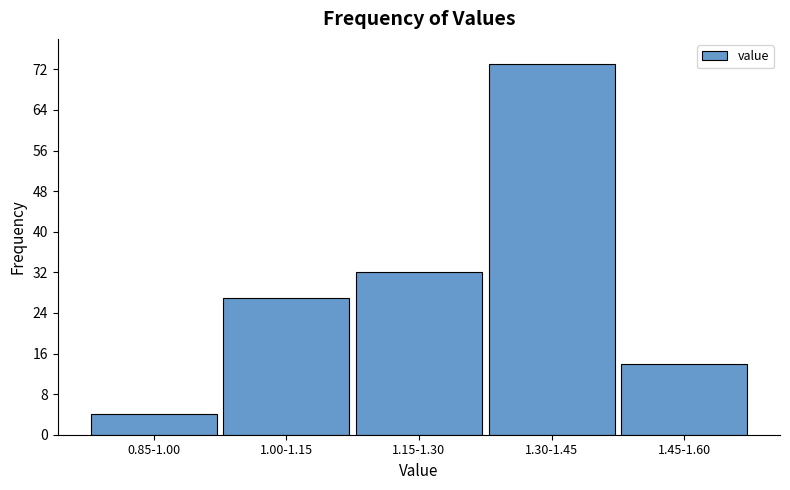

Reading left to right, transcribe all the data shown in this chart.

0.85-1.00=4	1.00-1.15=27	1.15-1.30=32	1.30-1.45=73	1.45-1.60=14